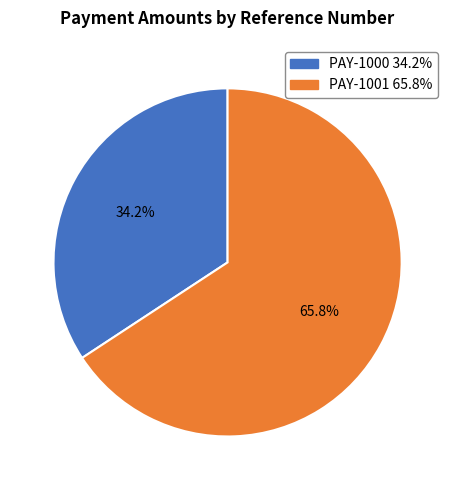

How many slices are in this pie chart?

2